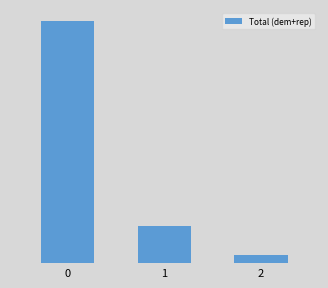

Is it true that the value at 0 is 85?

True